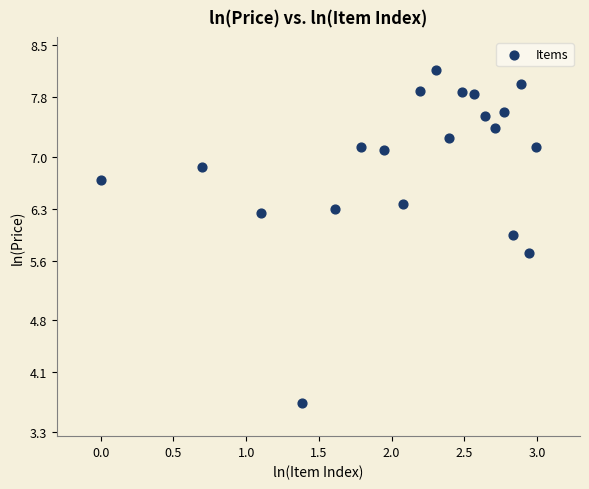

What Y value in the scatter plot is closest to 5?

5.7